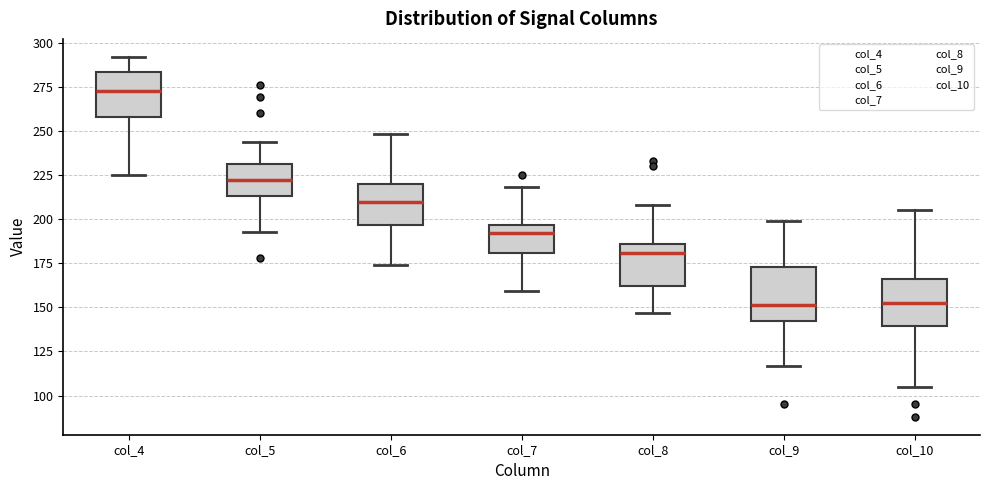

Reading left to right, read every box against the y-axis: the position of its median line, the range the box covers, and the ends of its whiskers. The values are not printed on the chart, so give them approximately, as read against the axis.

col_4: median 275, box 260 to 285, whiskers 225 to 290
col_5: median 220, box 215 to 230, whiskers 195 to 245
col_6: median 210, box 195 to 220, whiskers 175 to 250
col_7: median 190, box 180 to 195, whiskers 160 to 220
col_8: median 180, box 160 to 185, whiskers 145 to 210
col_9: median 150, box 145 to 175, whiskers 115 to 200
col_10: median 155, box 140 to 165, whiskers 105 to 205